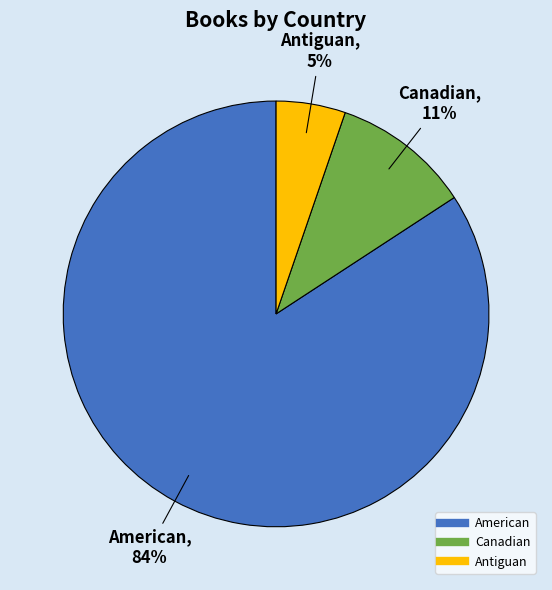

Which slice is the largest?

American